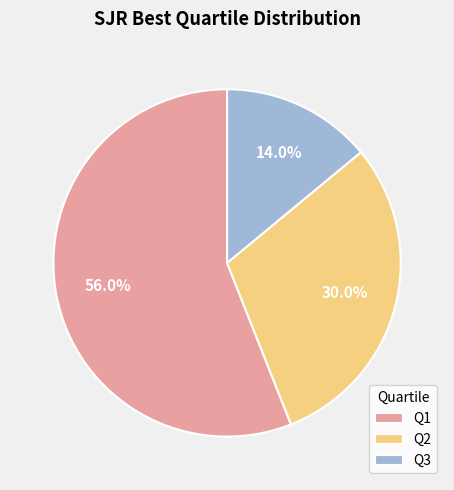

Does any single category account for the majority?

Yes